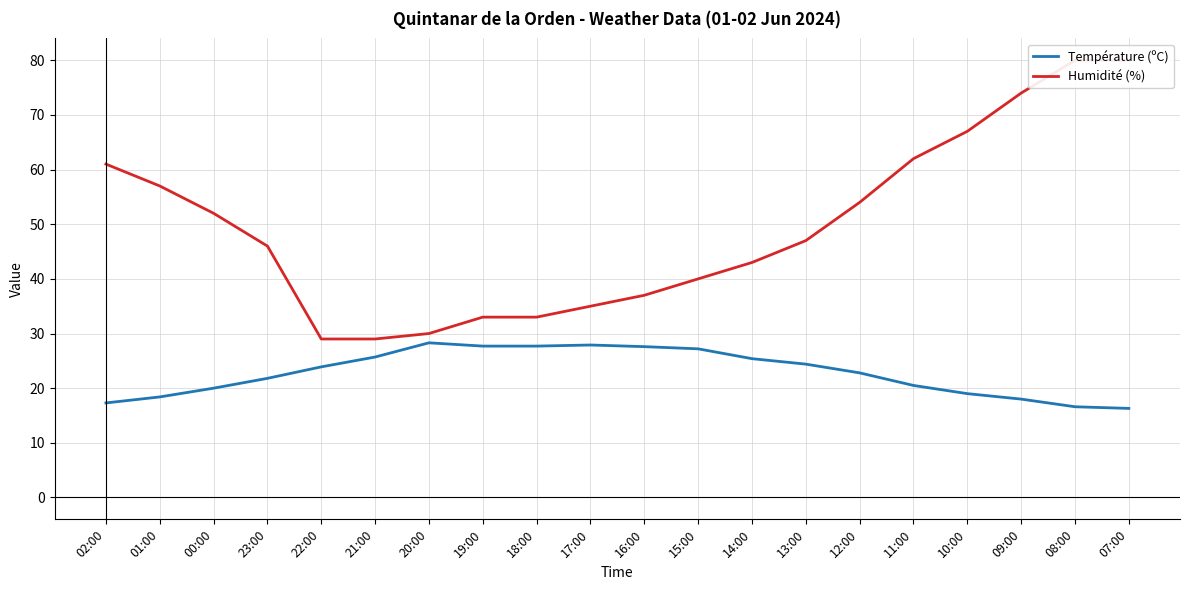

What is the label of the 6th point from the right?

12:00